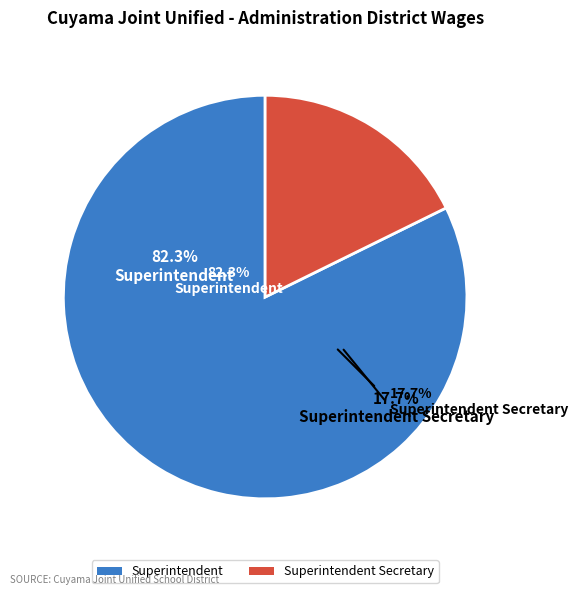

Approximately how many times larger is the value at Superintendent Secretary compared to Superintendent?

0.2